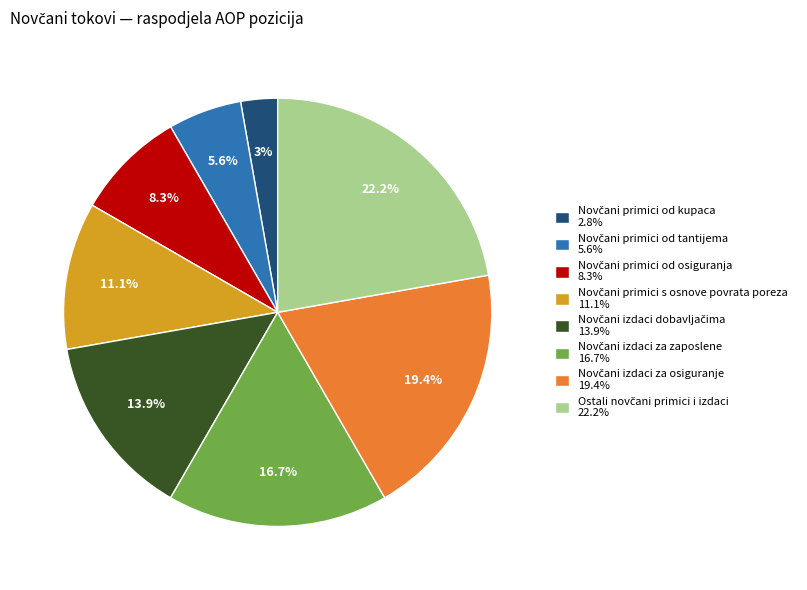

Is there a majority slice in this chart?

No